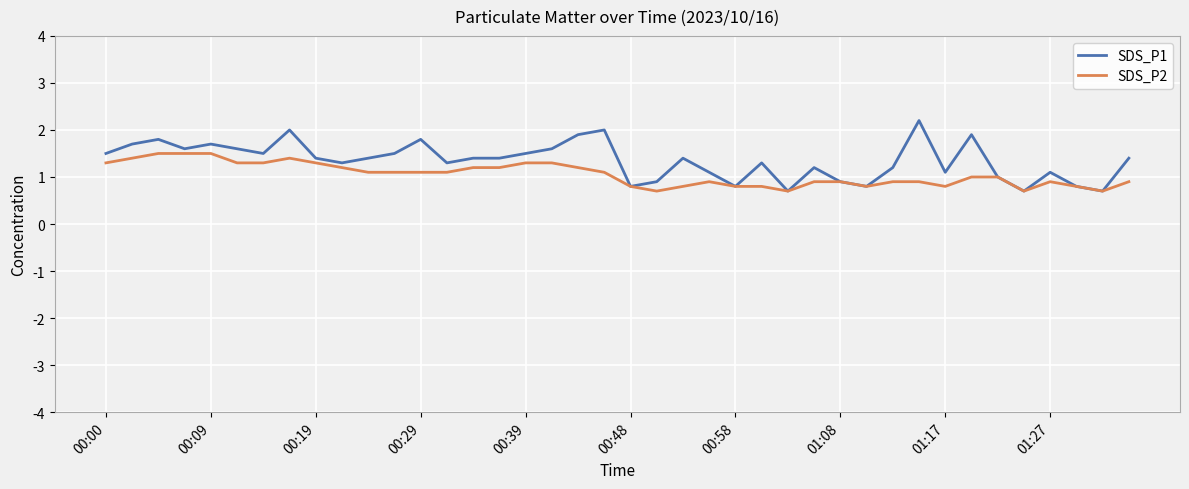

Which series has the widest spread of values?

SDS_P1